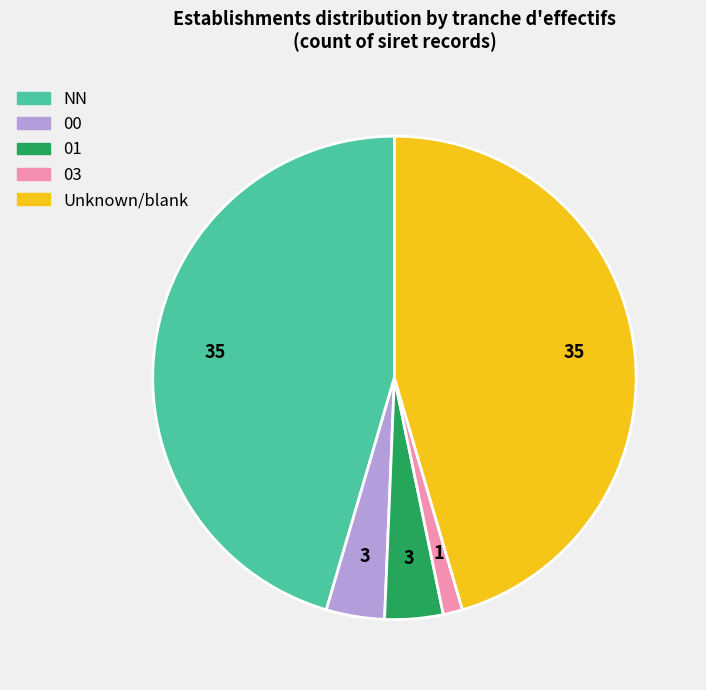

The NN slice represents 45% of the pie. True or false?

True